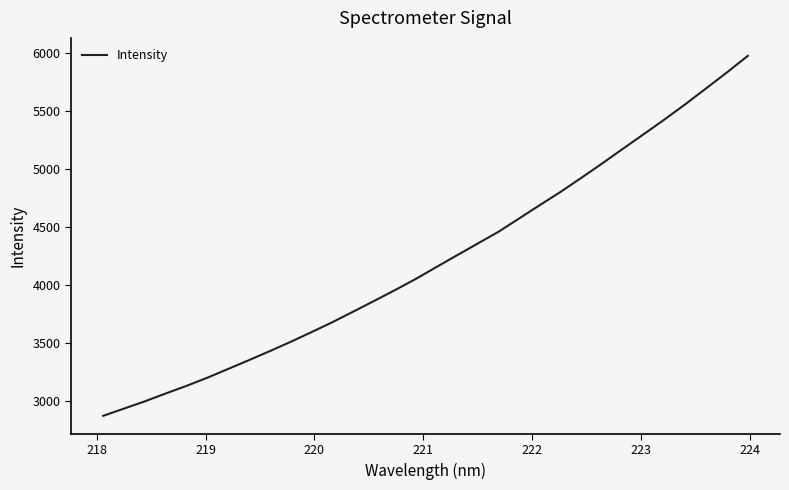

What is the minimum value shown in the chart?

2874.9